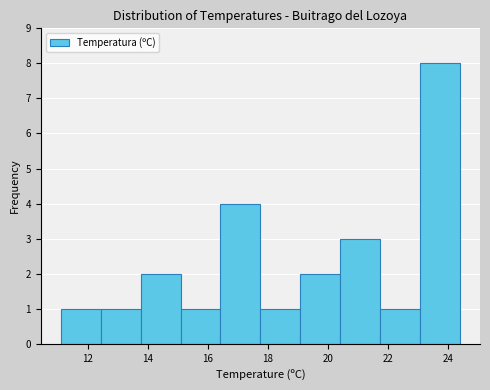

Over which range of the x-axis is the bar tallest?

23.0 to 24.4